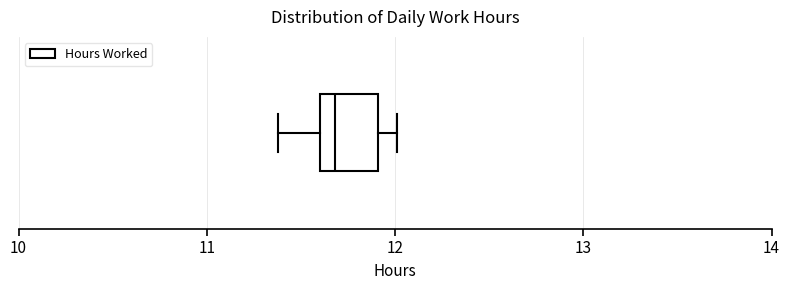

Transcribe this box plot: give where the median line is, the range the box spans, and where the two whiskers end, as read against the x-axis. The values are not printed on the chart, so give them approximately, as read against the axis.

median 11.7, box 11.6 to 11.9, whiskers 11.4 to 12.0